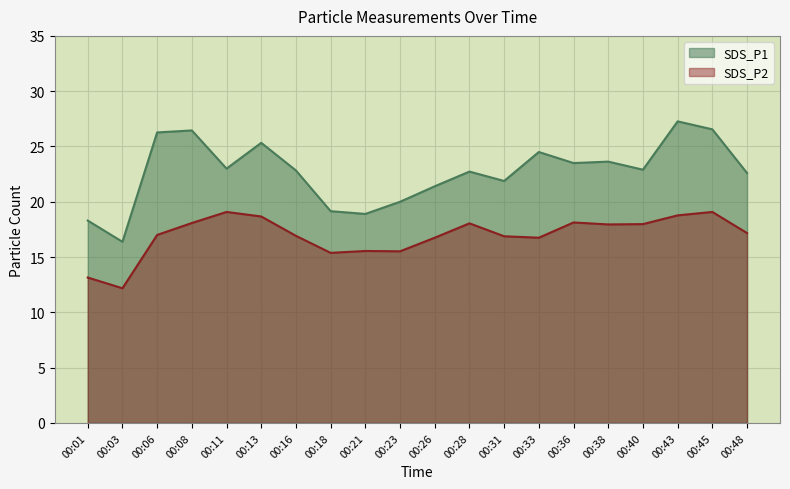

What is the value of the SDS_P1 point at the 13th from the left?

21.9